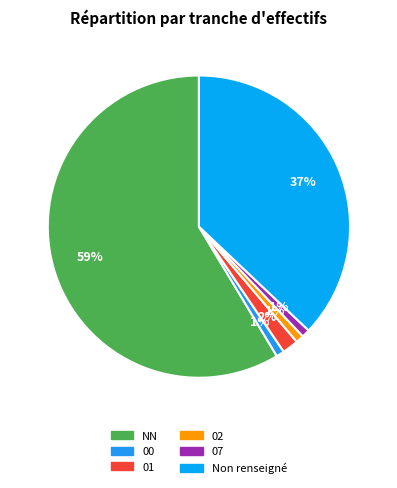

Is there a majority slice in this chart?

Yes